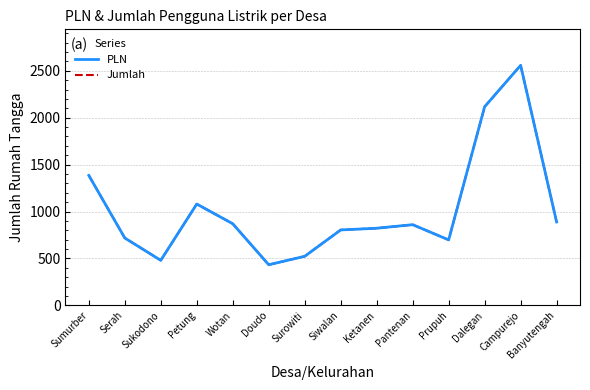

Which series has the largest range (max minus min)?

PLN